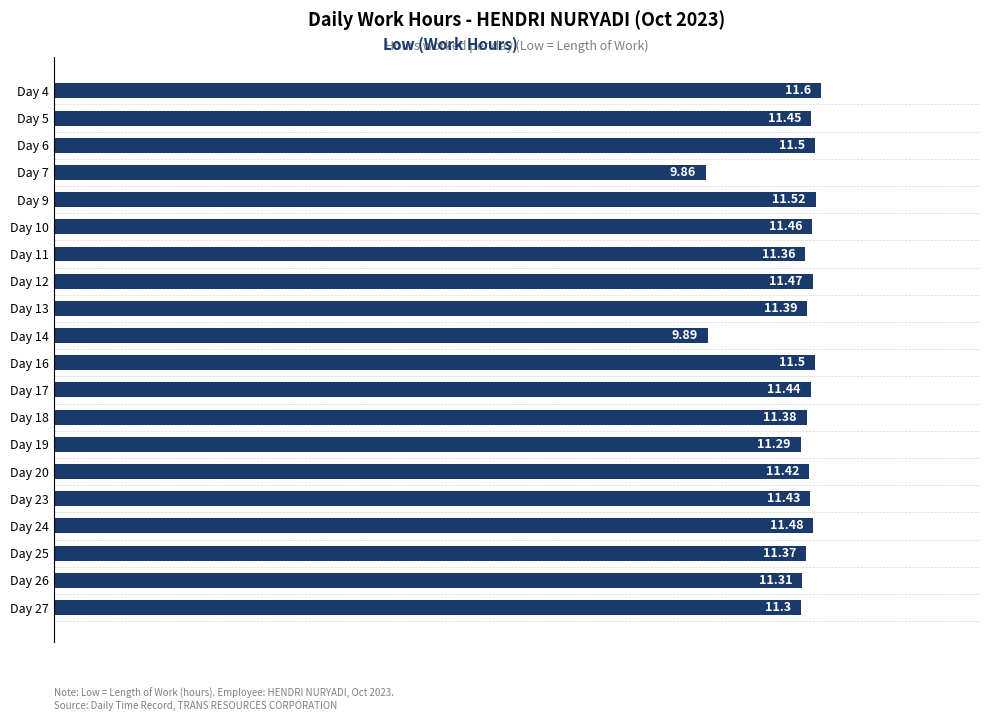

How many values are between 11 and 12?

18